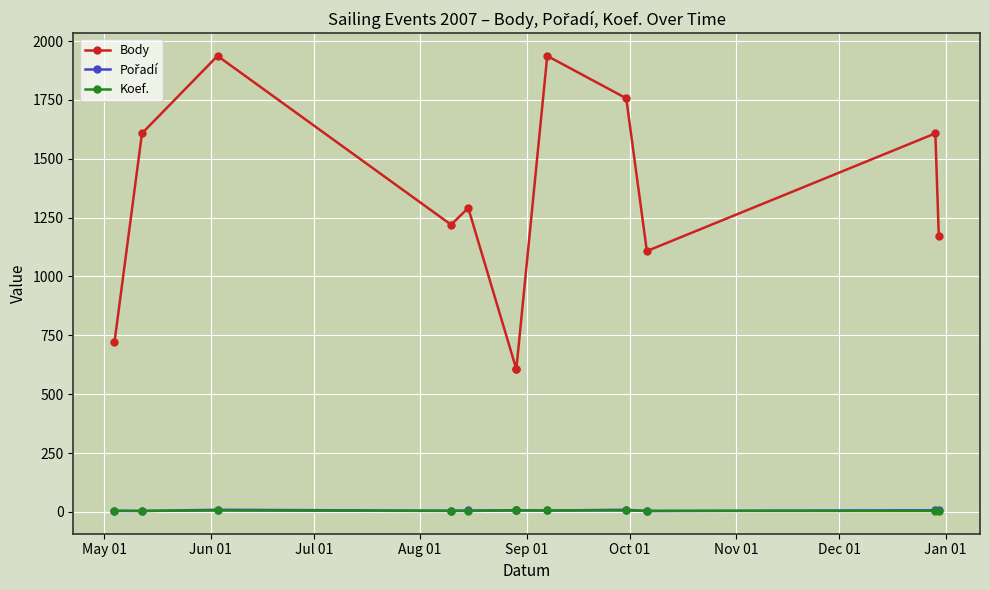

What is the value of the Koef. point at the 4th from the left?

4